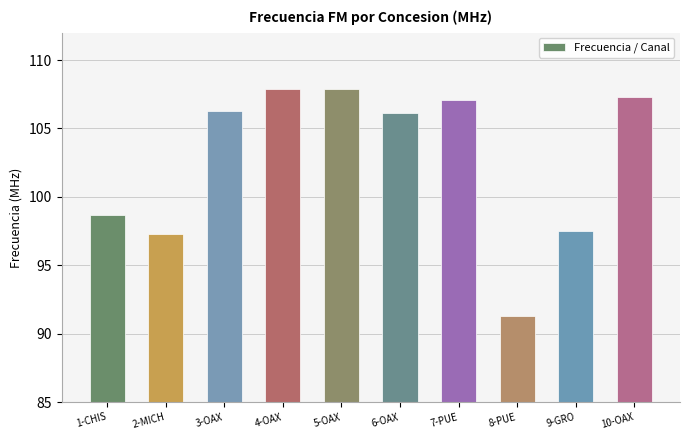

Is it true that the value at 7-PUE is 107.1?

True